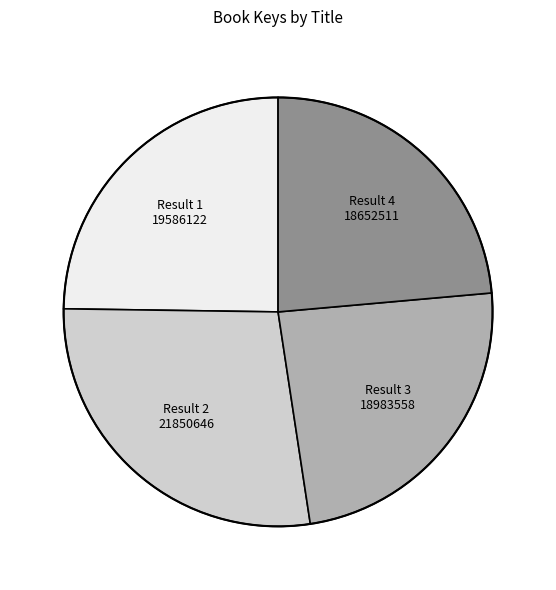

Do Result 1 19586122 and Result 2 21850646 together represent more than half of the pie?

Yes